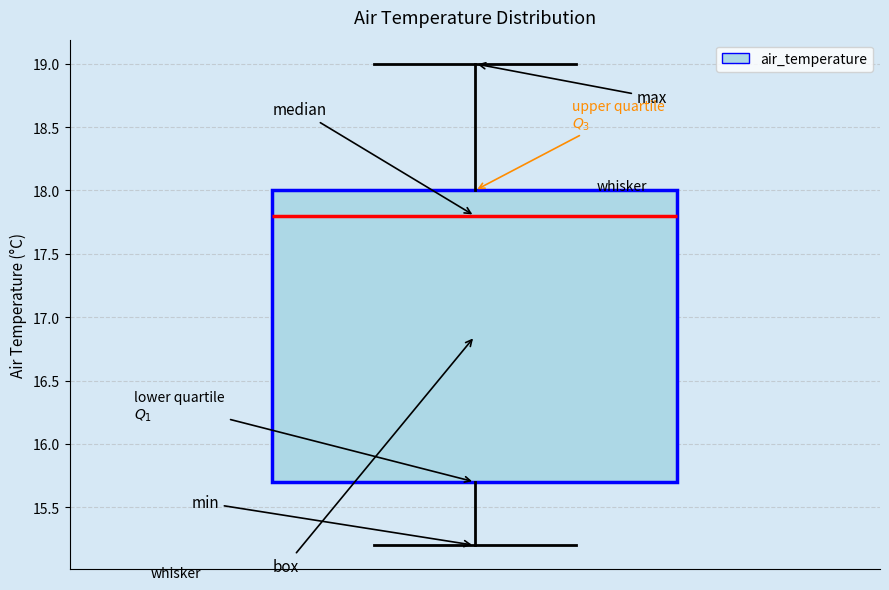

Where does the lower whisker of the box end on the y-axis? The values are not printed on the chart, so give them approximately, as read against the axis.

15.2